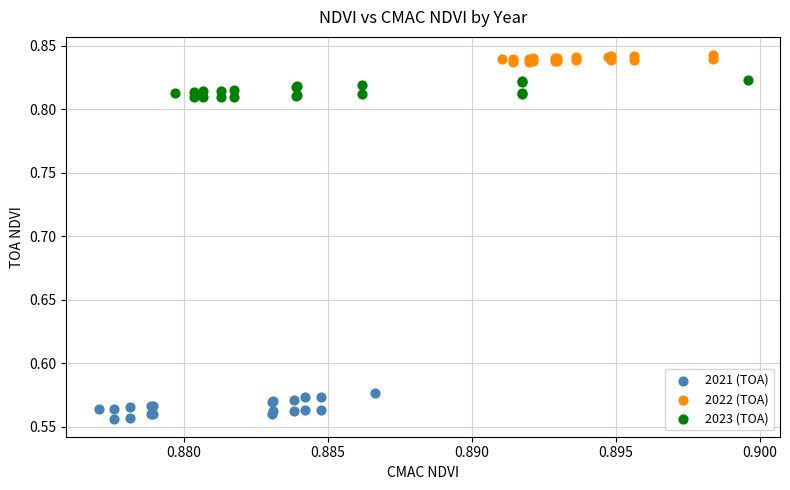

Which series contains the lowest Y value?

2021 (TOA)